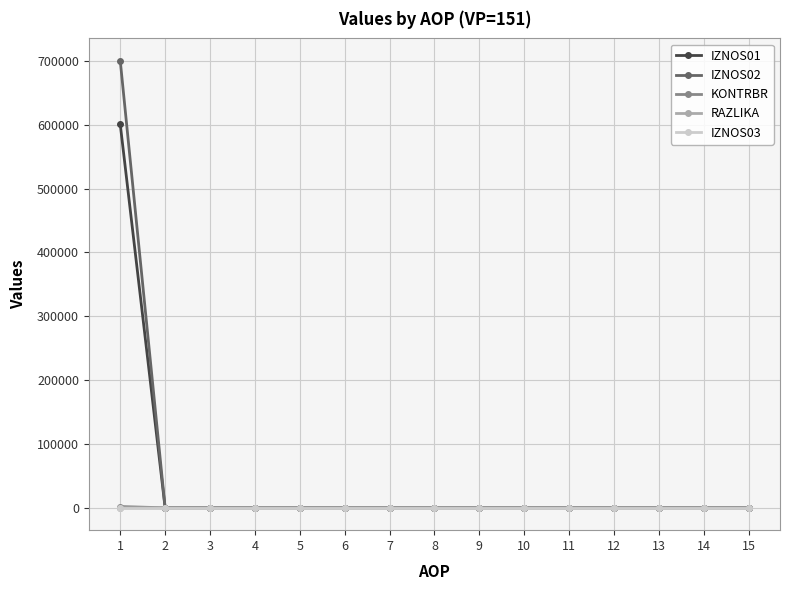

The value of IZNOS02 at 7 is 0.0. True or false?

True